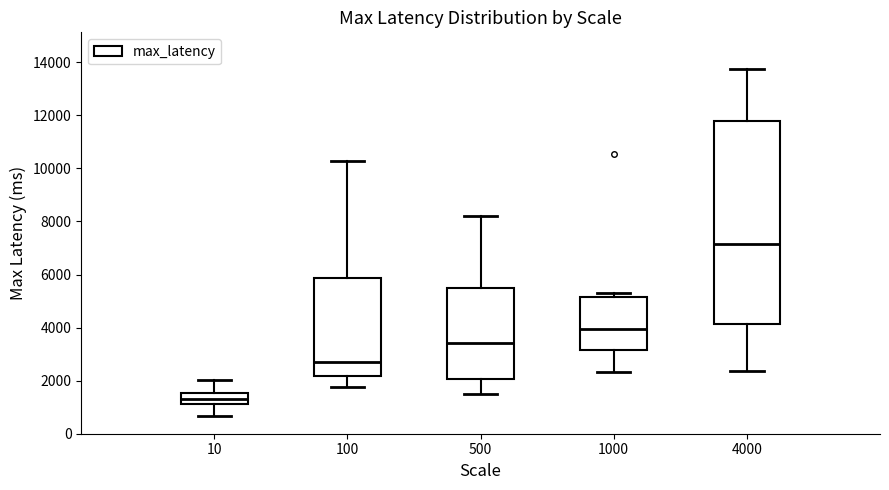

Comparing the boxes themselves (not the whiskers), which one is the tallest?

4000